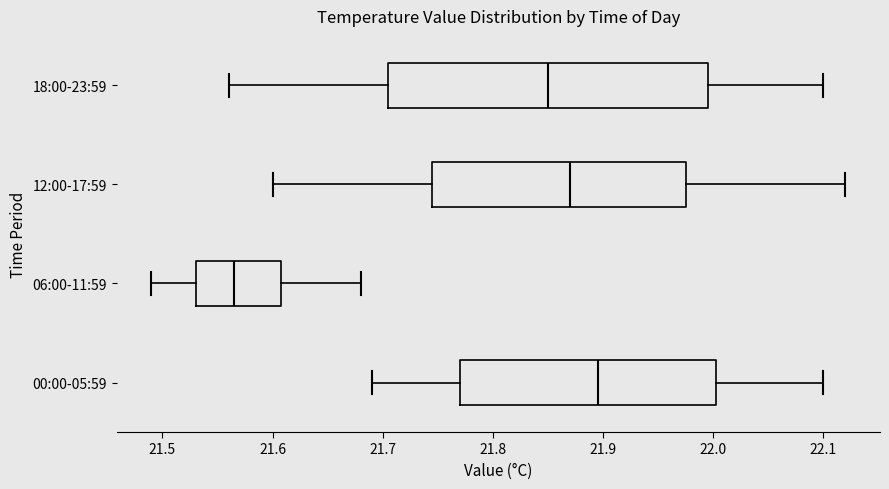

Which box has the furthest to the right median line?

00:00-05:59